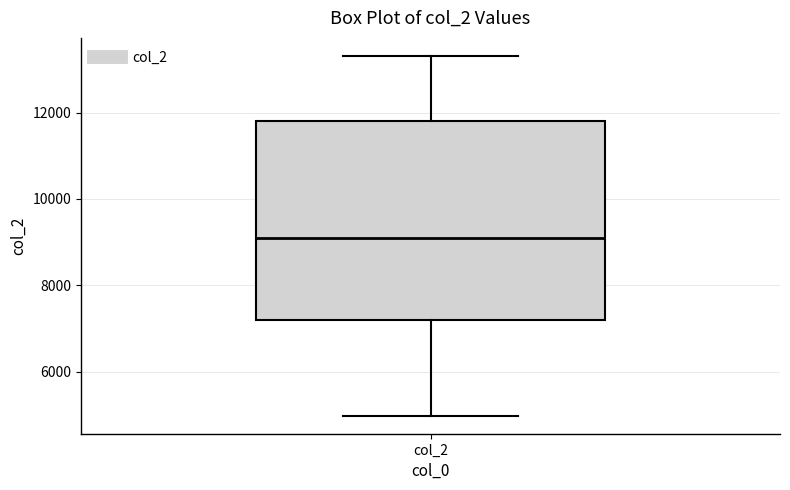

Where does the upper whisker of the box for col_2 end on the y-axis? The values are not printed on the chart, so give them approximately, as read against the axis.

13400